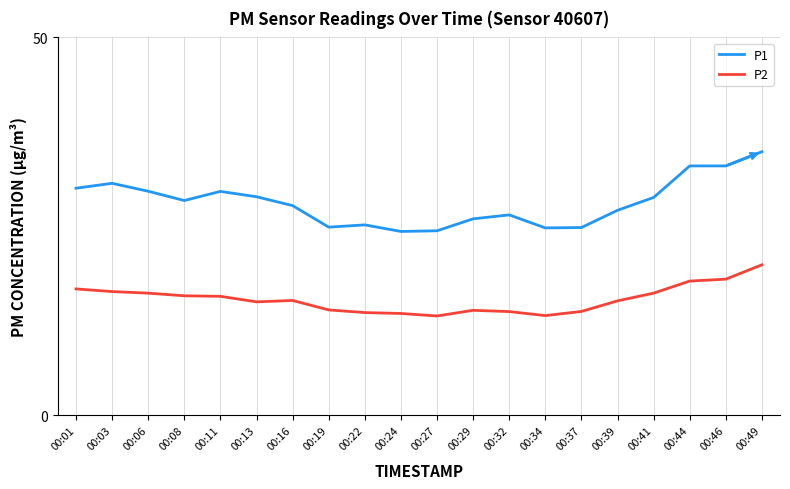

At which category is the sum across all series the highest?

00:49